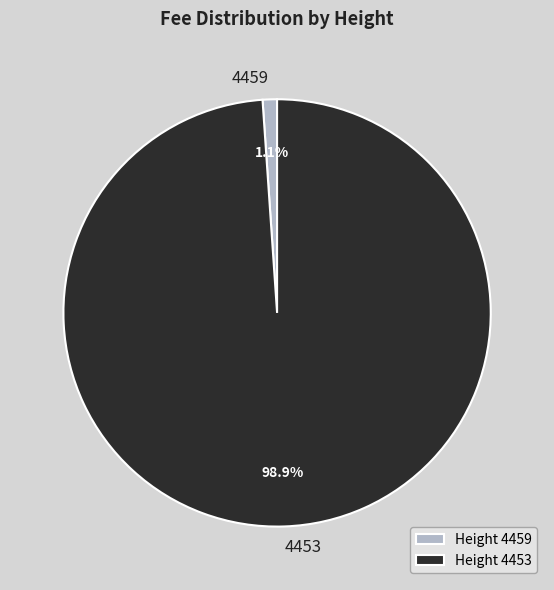

Is there any slice that represents more than half of the pie?

Yes